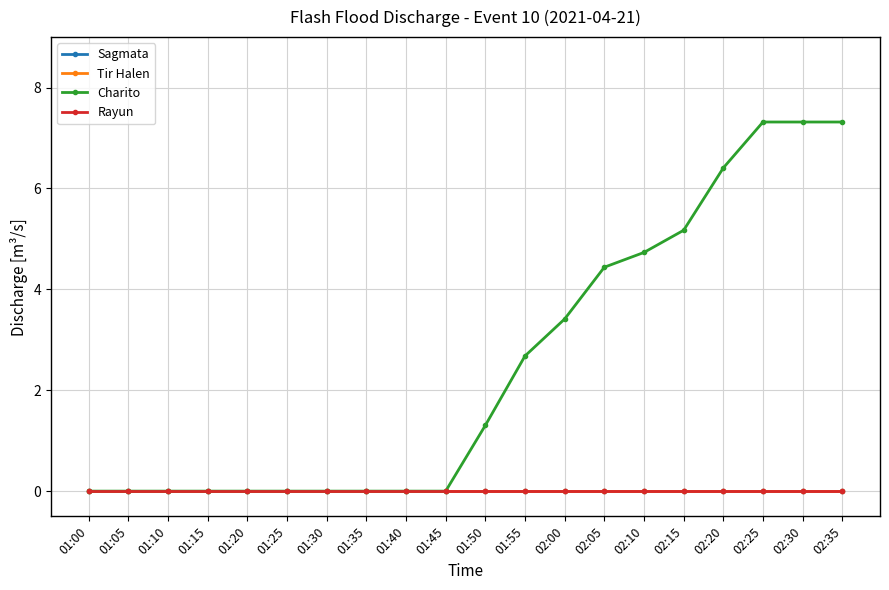

Reading right to left, transcribe all the data shown in this chart.

Sagmata: 0.0	0.0	0.0	0.0	0.0	0.0	0.0	0.0	0.0	0.0	0.0	0.0	0.0	0.0	0.0	0.0	0.0	0.0	0.0	0.0
Tir Halen: 0.0	0.0	0.0	0.0	0.0	0.0	0.0	0.0	0.0	0.0	0.0	0.0	0.0	0.0	0.0	0.0	0.0	0.0	0.0	0.0
Charito: 7.3	7.3	7.3	6.4	5.2	4.7	4.4	3.4	2.7	1.3	0.0	0.0	0.0	0.0	0.0	0.0	0.0	0.0	0.0	0.0
Rayun: 0.0	0.0	0.0	0.0	0.0	0.0	0.0	0.0	0.0	0.0	0.0	0.0	0.0	0.0	0.0	0.0	0.0	0.0	0.0	0.0